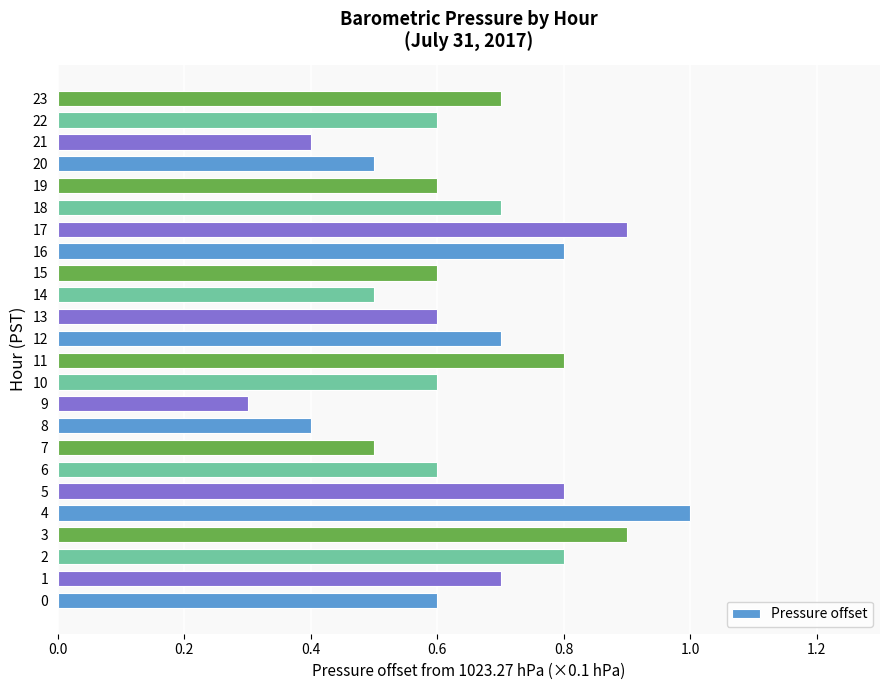

What is the difference between the second highest and minimum values?

0.6